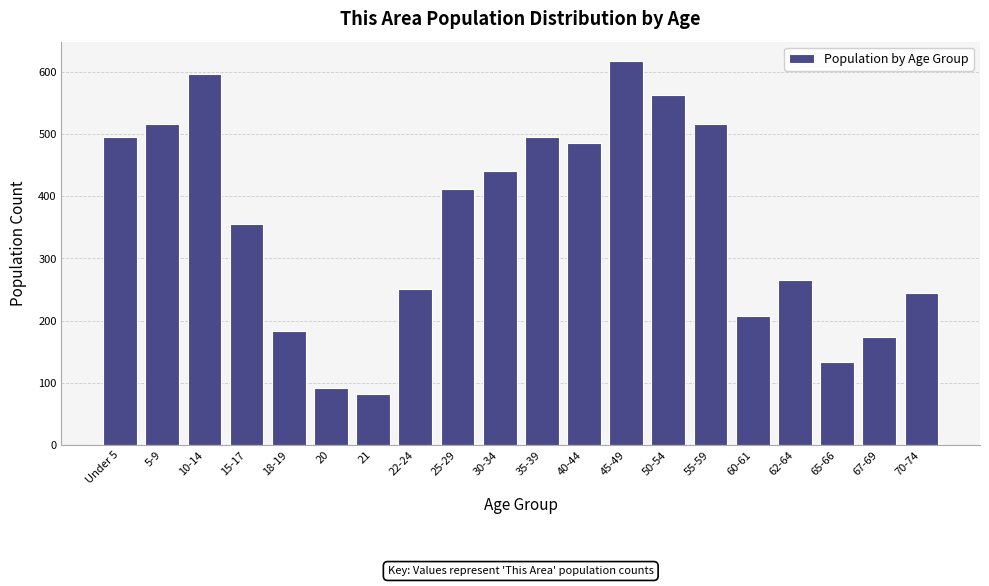

What is the maximum value shown in the chart?

618